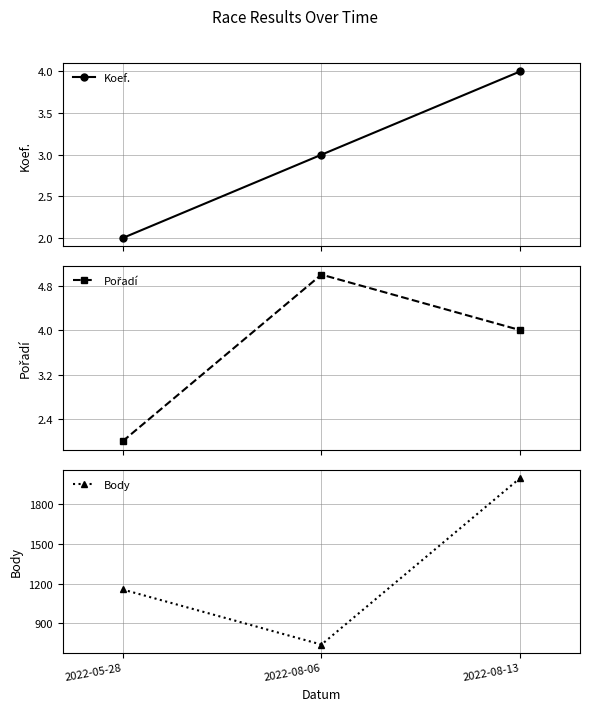

At which label is Koef. closest to 3?

2022-08-06